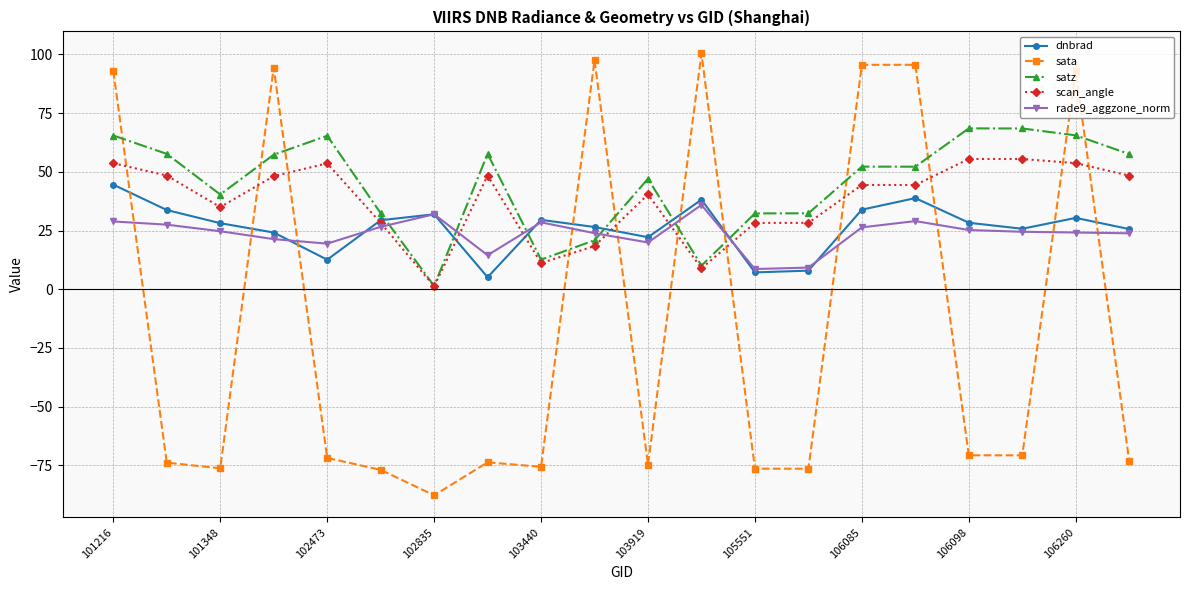

Which series ends up on top after the final intersection of rade9_aggzone_norm and sata?

rade9_aggzone_norm